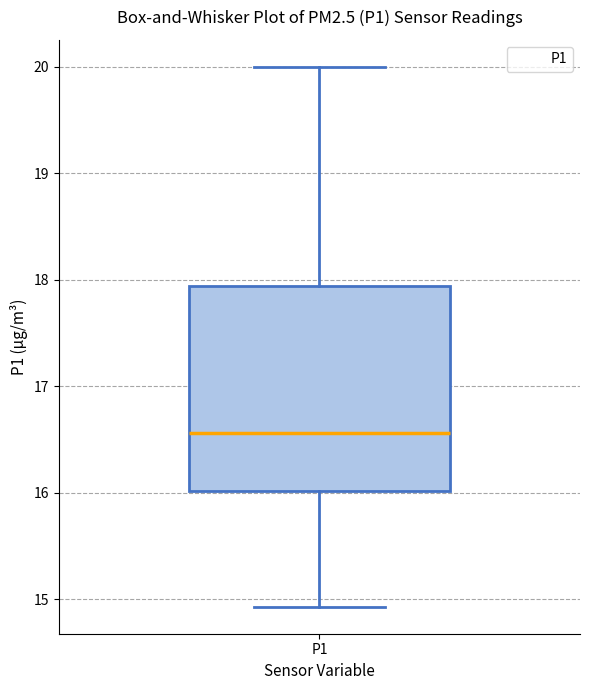

Transcribe this box plot: give where the median line is, the range the box spans, and where the two whiskers end, as read against the y-axis. The values are not printed on the chart, so give them approximately, as read against the axis.

median 16.6, box 16.0 to 17.9, whiskers 14.9 to 20.0